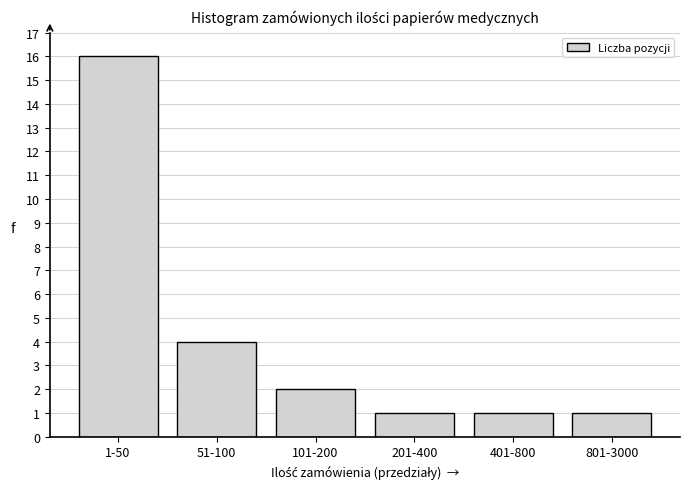

Reading left to right, transcribe all the data shown in this chart.

1-50=16	51-100=4	101-200=2	201-400=1	401-800=1	801-3000=1